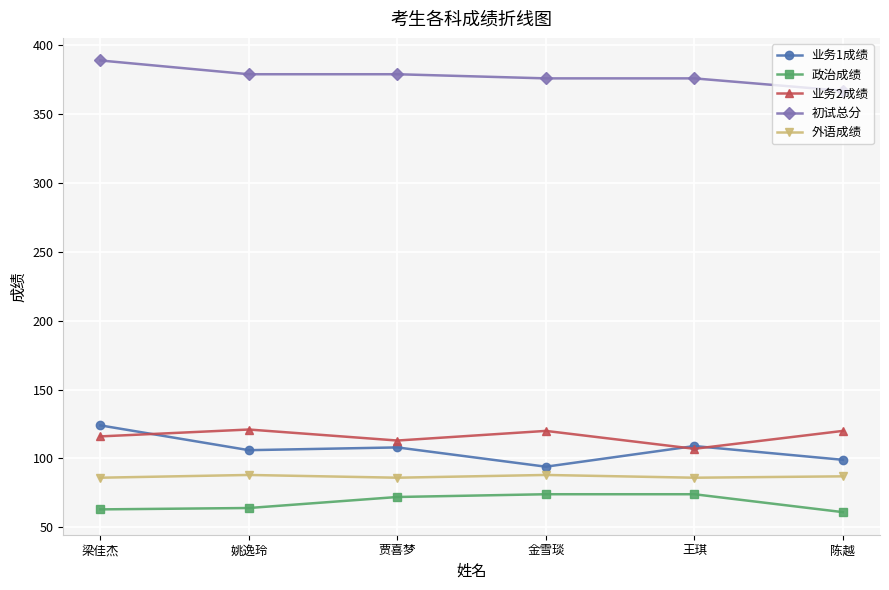

What is the value of the 政治成绩 point at the 5th from the left?

74